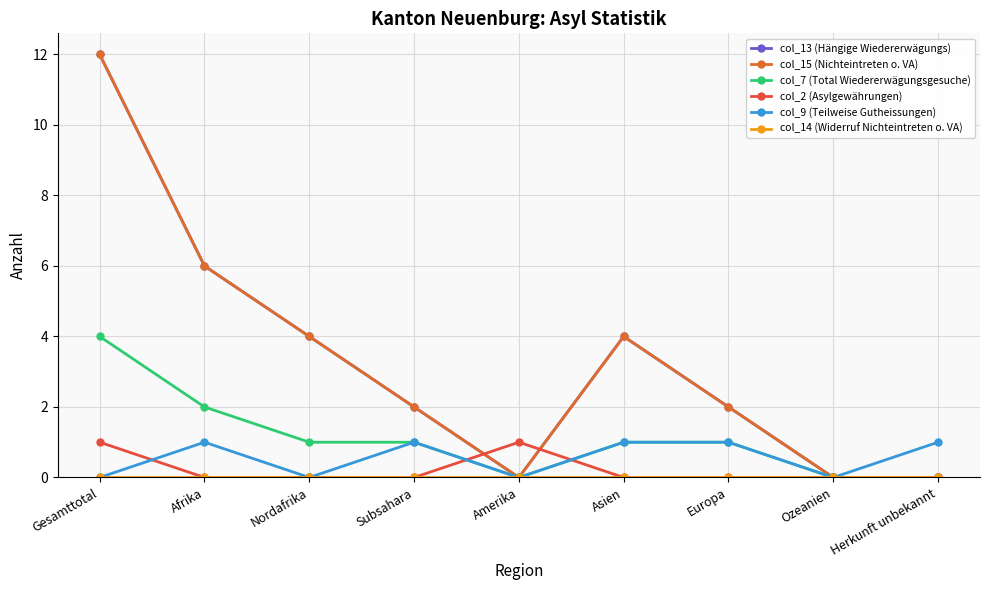

What is the label of the 5th point from the left?

Amerika